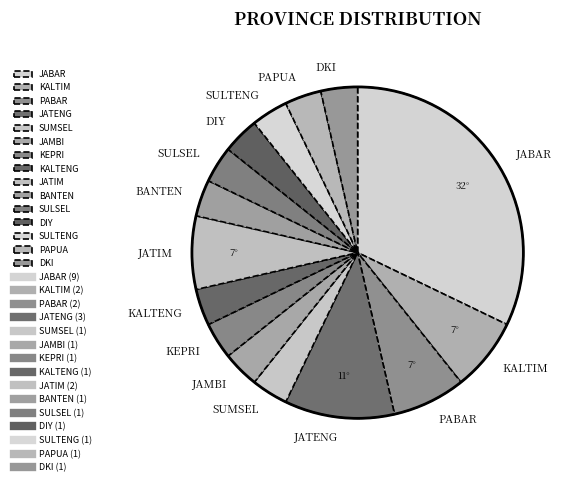

Between JATENG and JABAR, which is larger?

JABAR